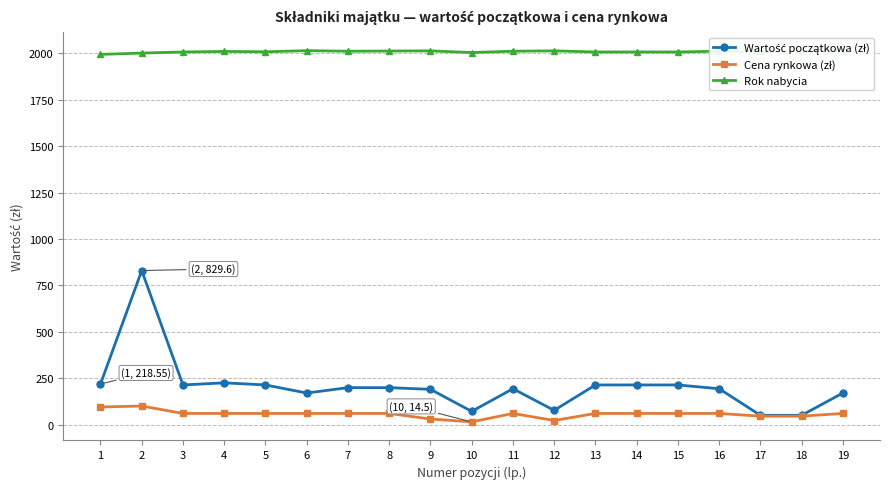

True or false: Cena rynkowa (zł) has more than 0 interior local peaks.

True